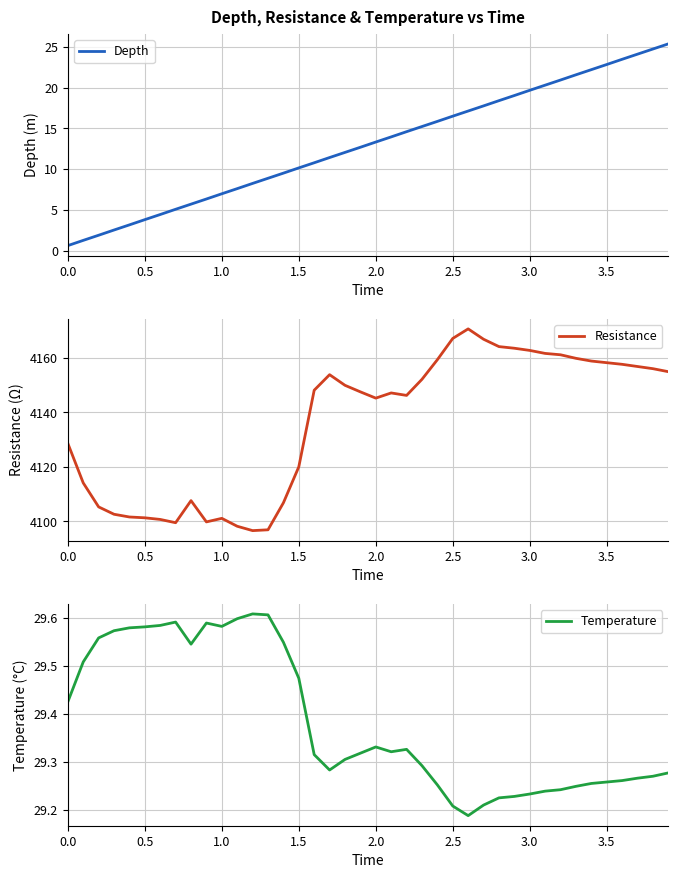

What is the sum of all Resistance values?

165449.5